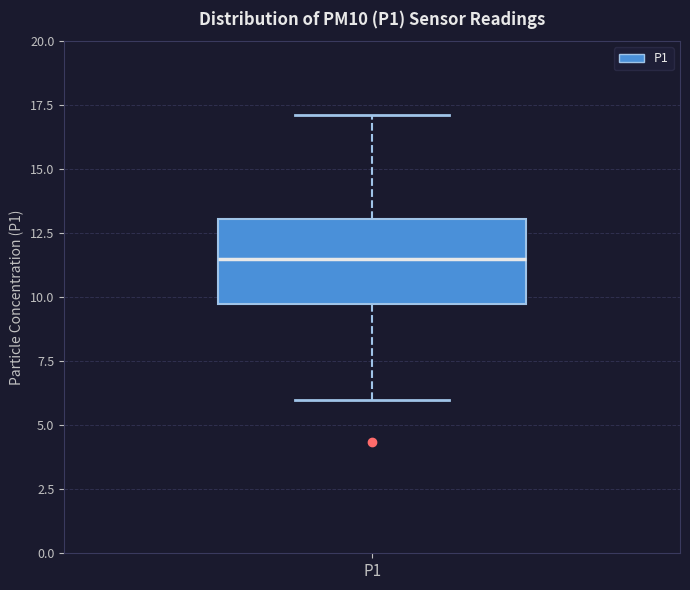

Read this box plot against the y-axis: the position of the median line, the range covered by the box, and the ends of both whiskers. The values are not printed on the chart, so give them approximately, as read against the axis.

median 11.5, box 9.5 to 13.0, whiskers 6.0 to 17.0